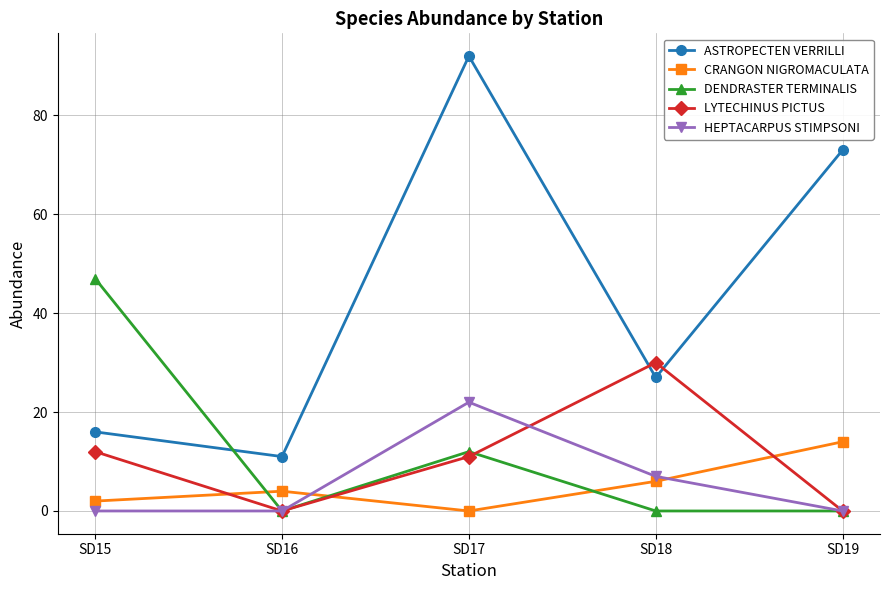

The value of LYTECHINUS PICTUS at SD15 is 12. True or false?

True